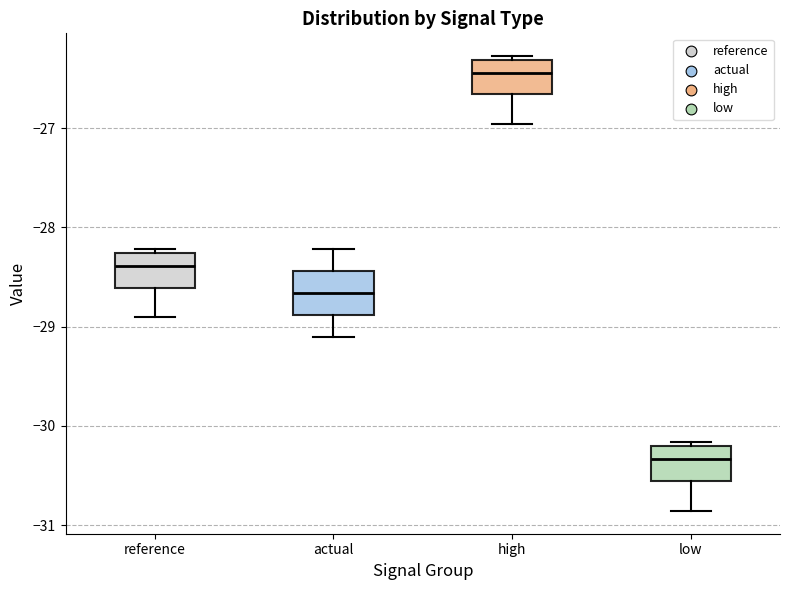

Where is the upper edge of the box for high on the y-axis? The values are not printed on the chart, so give them approximately, as read against the axis.

-26.3